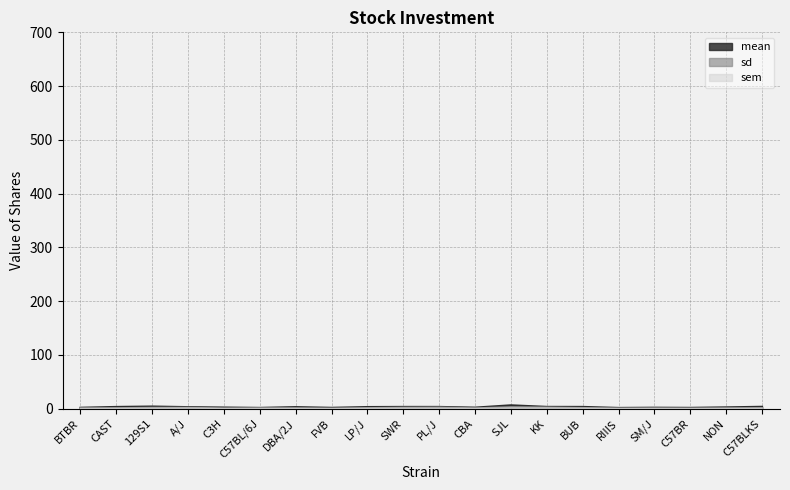

Which has a higher value, NON or LP/J?

LP/J